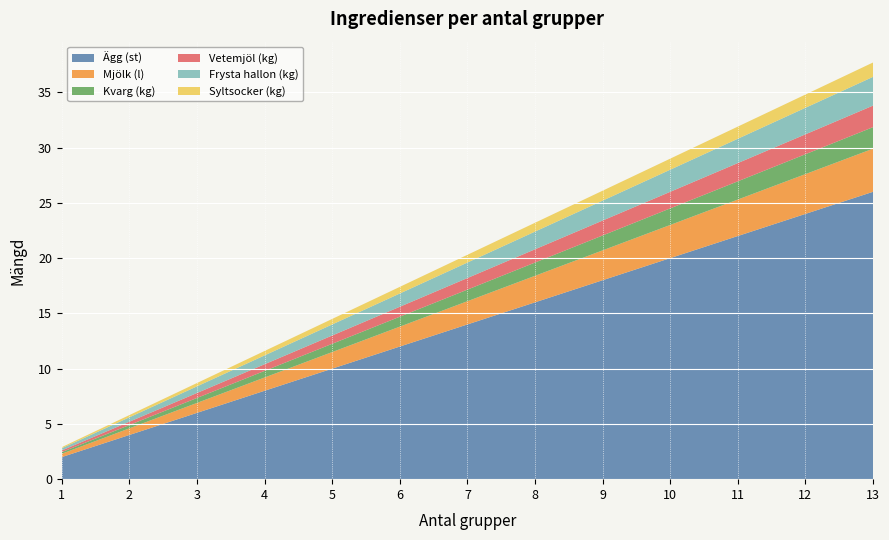

True or false: Mjölk (l) and Kvarg (kg) cross at least once.

False